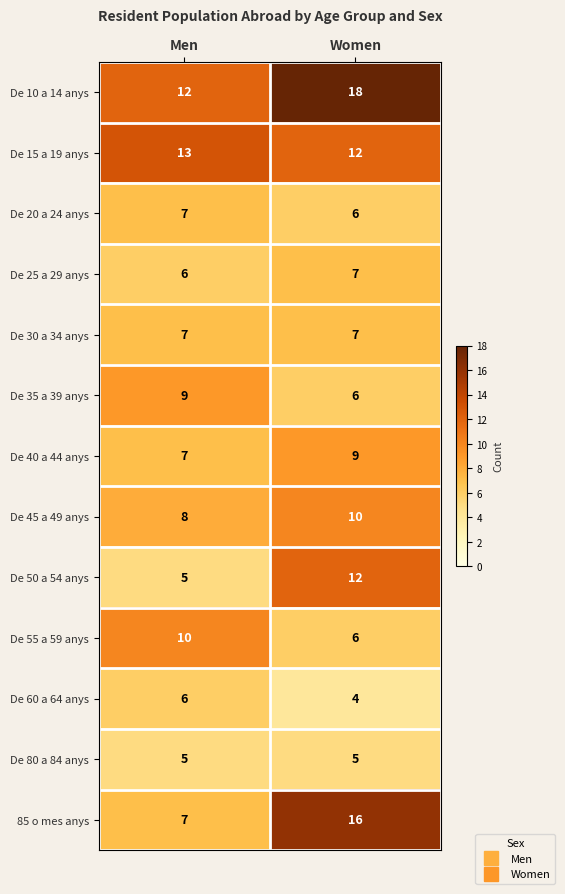

Reading left to right, extract all data points from this chart.

De 10 a 14 anys: 12	18
De 15 a 19 anys: 13	12
De 20 a 24 anys: 7	6
De 25 a 29 anys: 6	7
De 30 a 34 anys: 7	7
De 35 a 39 anys: 9	6
De 40 a 44 anys: 7	9
De 45 a 49 anys: 8	10
De 50 a 54 anys: 5	12
De 55 a 59 anys: 10	6
De 60 a 64 anys: 6	4
De 80 a 84 anys: 5	5
85 o mes anys: 7	16